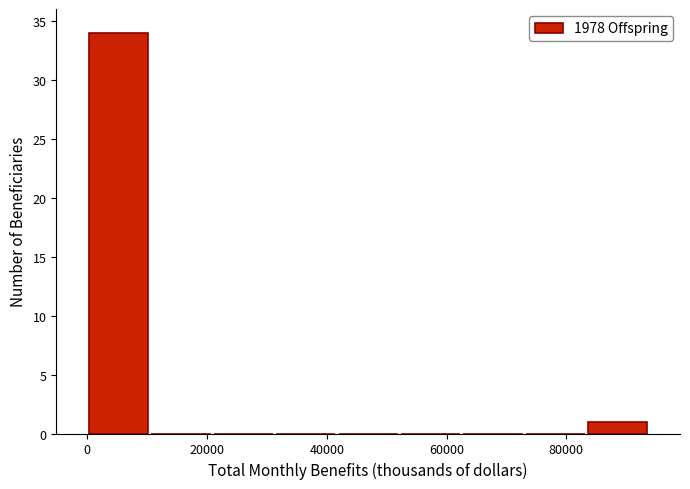

Reading left to right, list every bar in this chart as the range it spans on the x-axis followed by its height. Neither the bar edges nor the heights are printed on the chart, so give them approximately, as read against the axes.

0 to 10000: 34
10000 to 20000: 0
20000 to 32000: 0
32000 to 42000: 0
42000 to 52000: 0
52000 to 62000: 0
62000 to 72000: 0
72000 to 84000: 0
84000 to 94000: 1